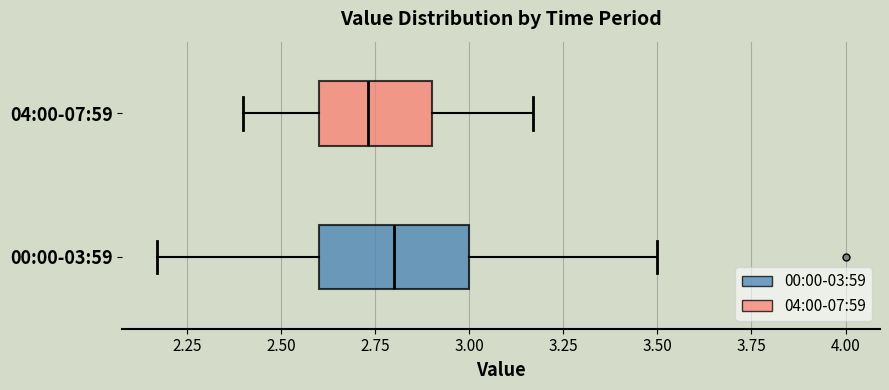

Which box is the widest, from its left edge to its right edge?

00:00-03:59